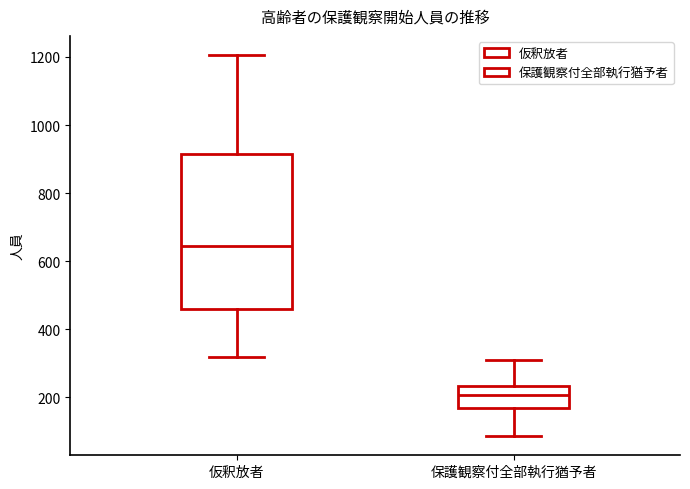

Which box's median line is the lowest?

保護観察付全部執行猶予者